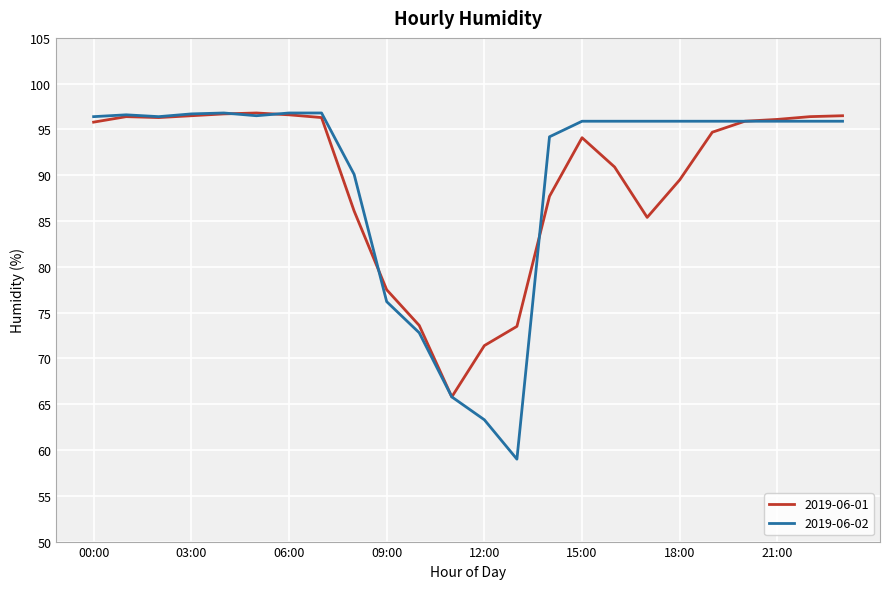

What is the maximum value shown in the chart?

96.8